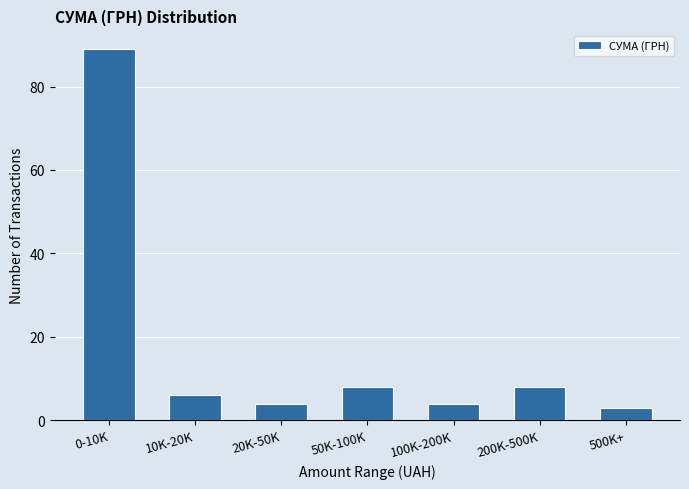

Reading right to left, transcribe all the data shown in this chart.

3	8	4	8	4	6	89